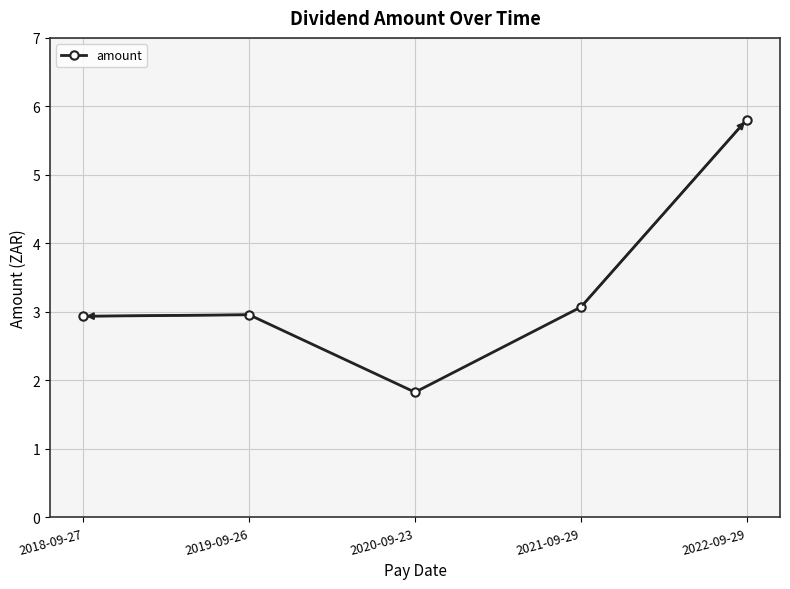

What is the sum of all values?

16.6